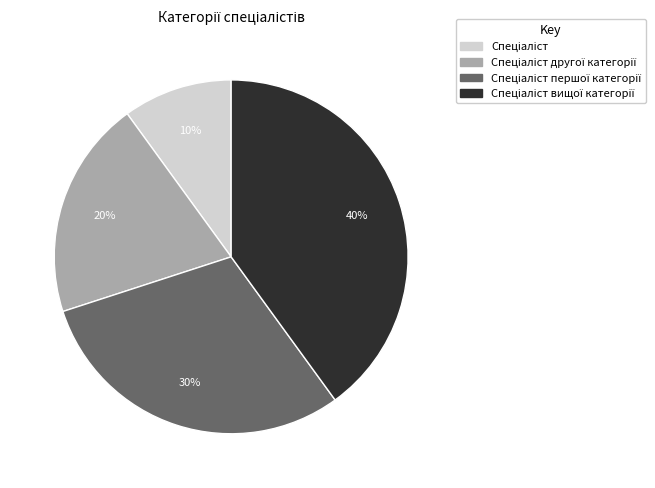

To the nearest percent, what is the difference between the largest and smallest slice percentages?

30%